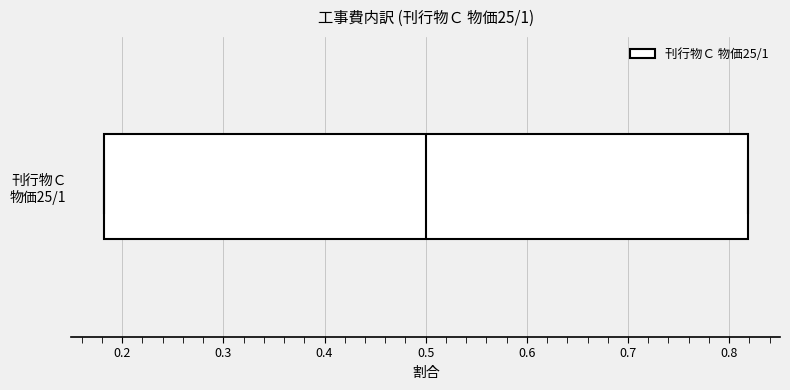

Read this box plot against the x-axis: the position of the median line, the range covered by the box, and the ends of both whiskers. The values are not printed on the chart, so give them approximately, as read against the axis.

median 0.50, box 0.18 to 0.82, whiskers 0.18 to 0.82